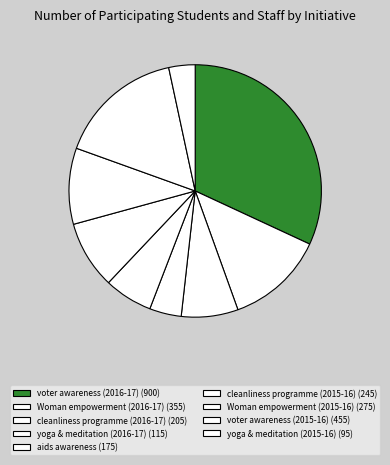

How many slices are in this pie chart?

9